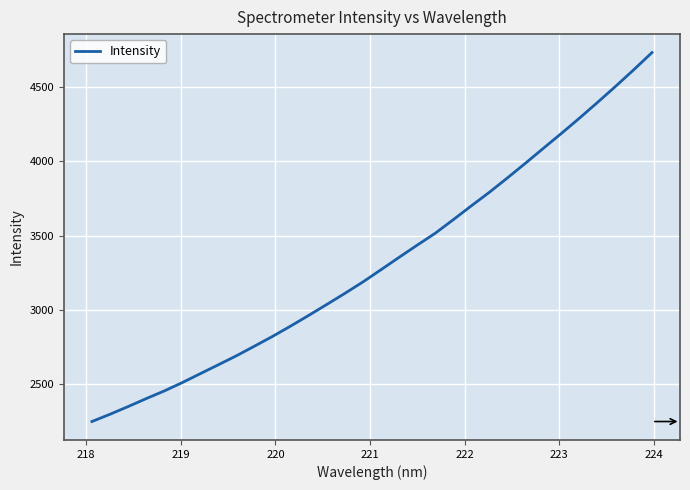

What is the smallest value displayed?

2250.4